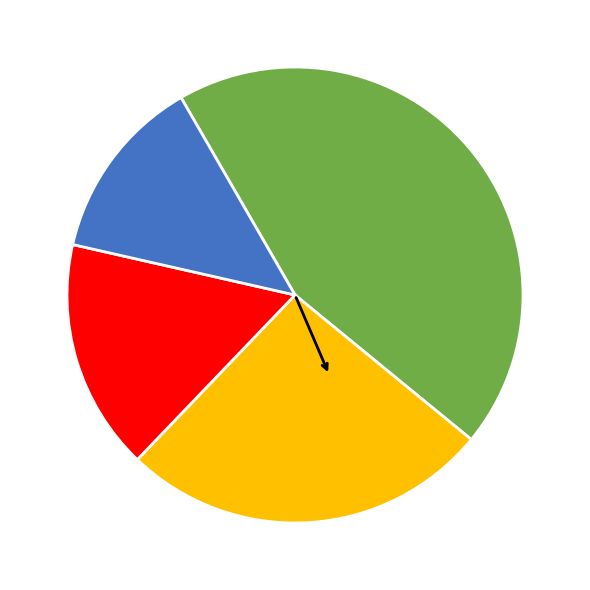

How many slices are in this pie chart?

4